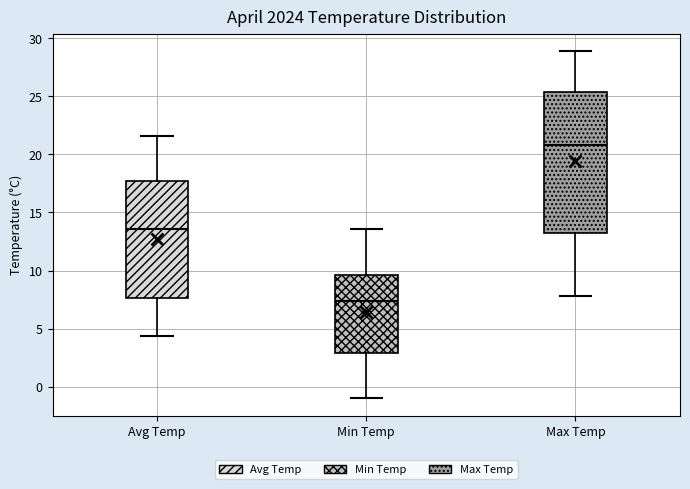

Which box is the tallest, from its lower edge to its upper edge?

Max Temp